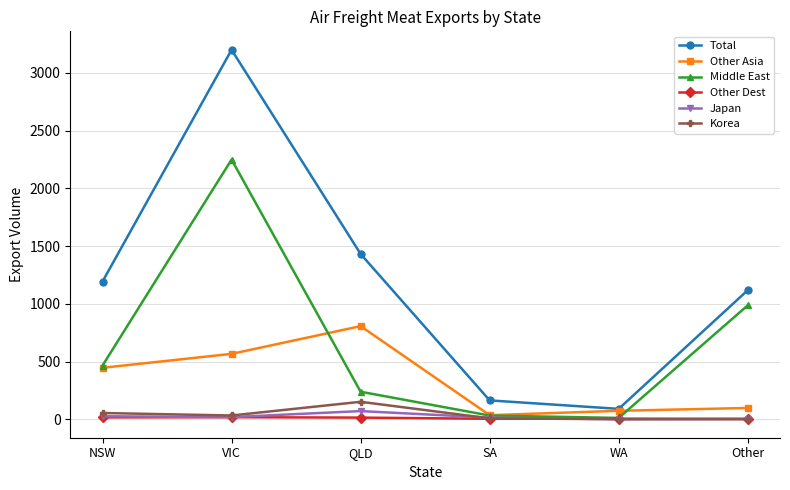

What is the spread (max minus min) of values at SA?

159.3